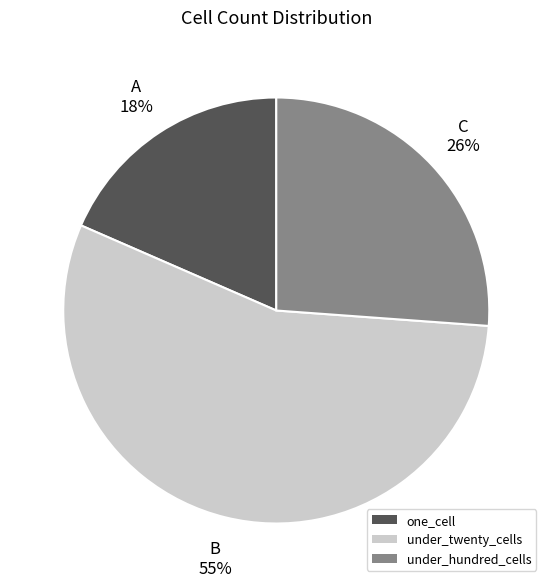

Is the sum of under_twenty_cells and one_cell greater than half?

Yes